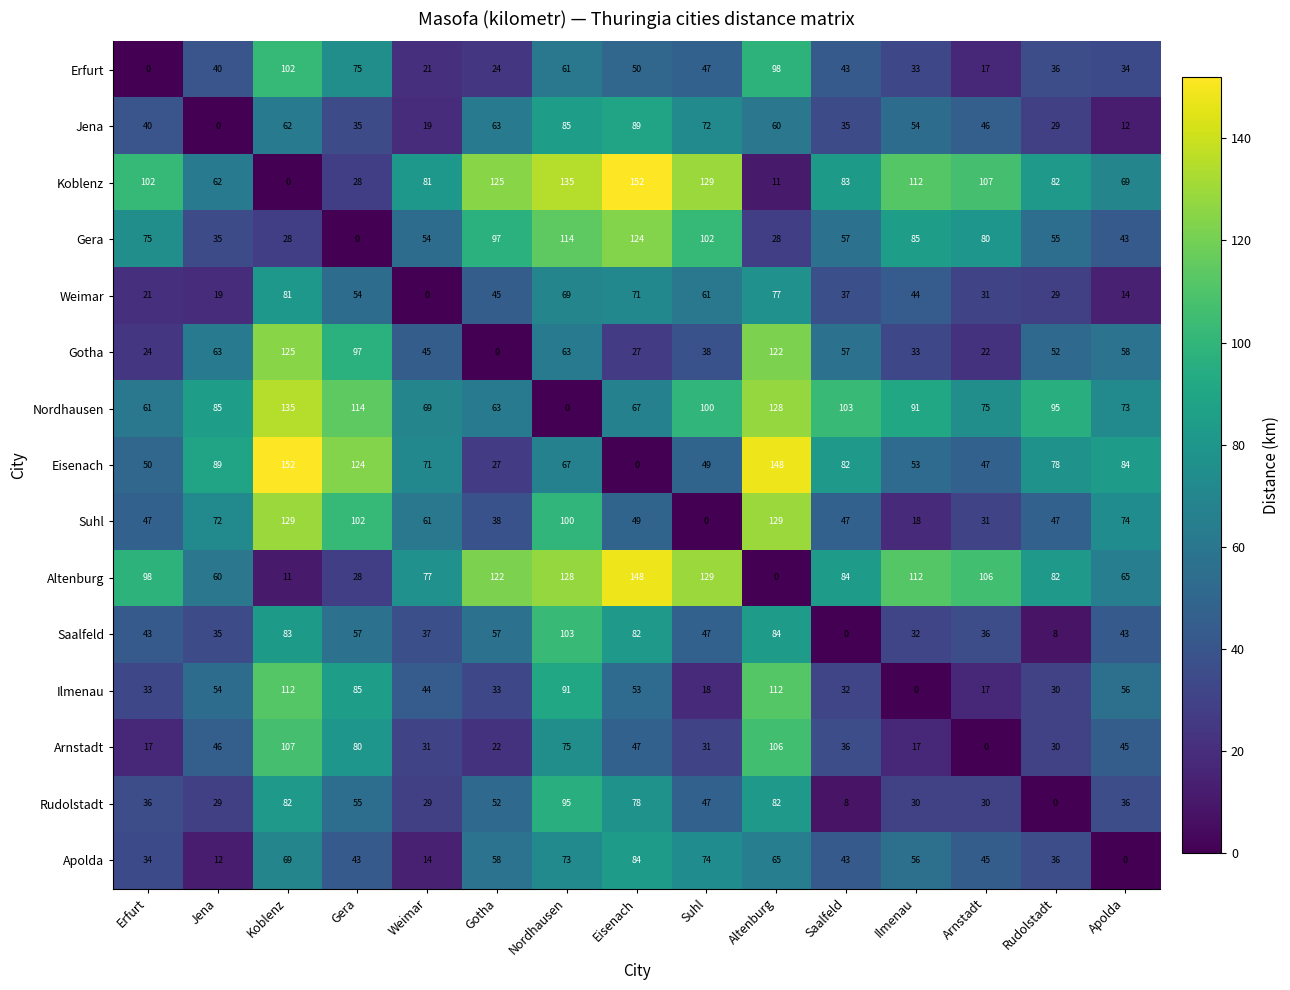

The value of Koblenz at Gotha is 125. True or false?

True